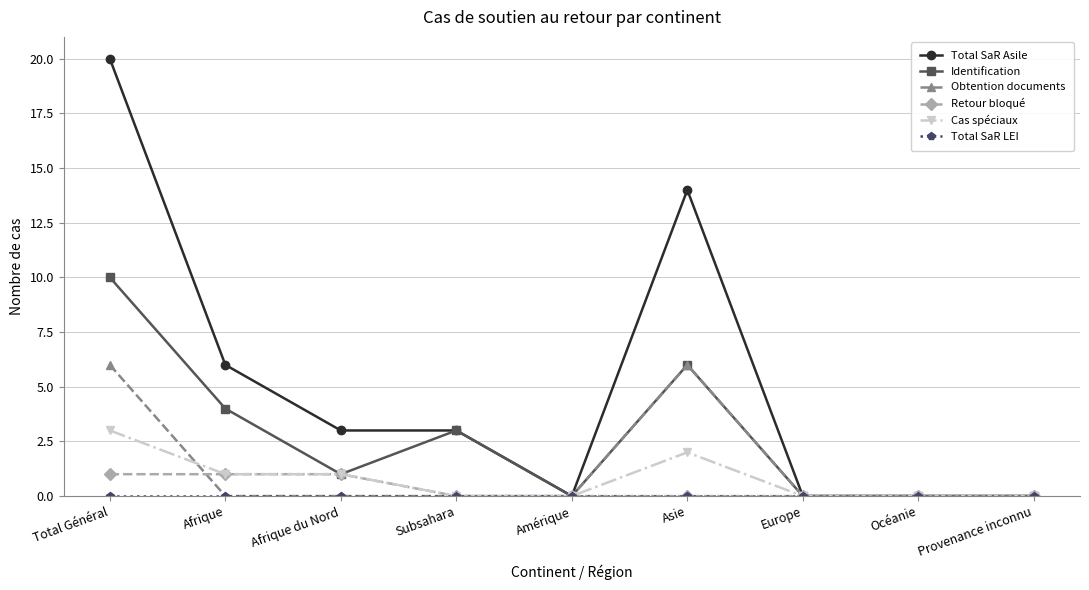

What is the average value of the Identification series?

3